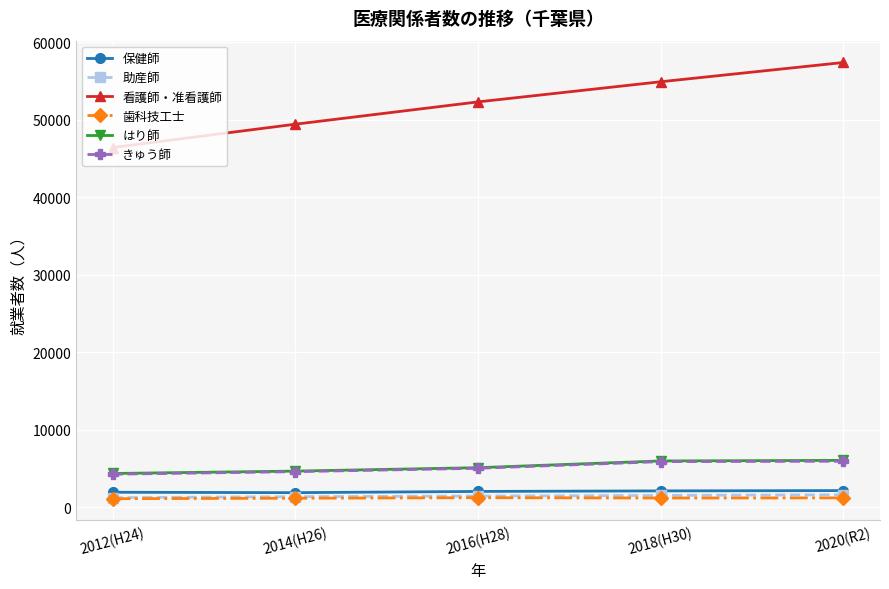

True or false: 看護師・准看護師 and 保健師 cross at least once.

False